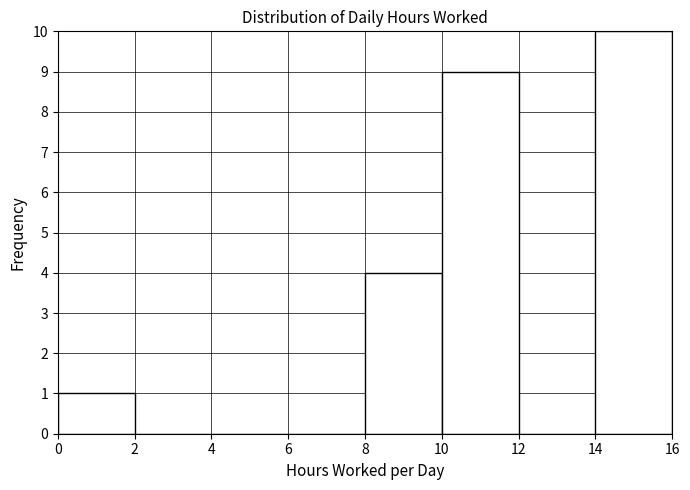

Reading left to right, transcribe this chart: for each bar, give the range it covers on the x-axis and its height. The values are not printed on the chart, so give them approximately, as read against the axis.

0 to 2: 1
2 to 4: 0
4 to 6: 0
6 to 8: 0
8 to 10: 4
10 to 12: 9
12 to 14: 0
14 to 16: 10